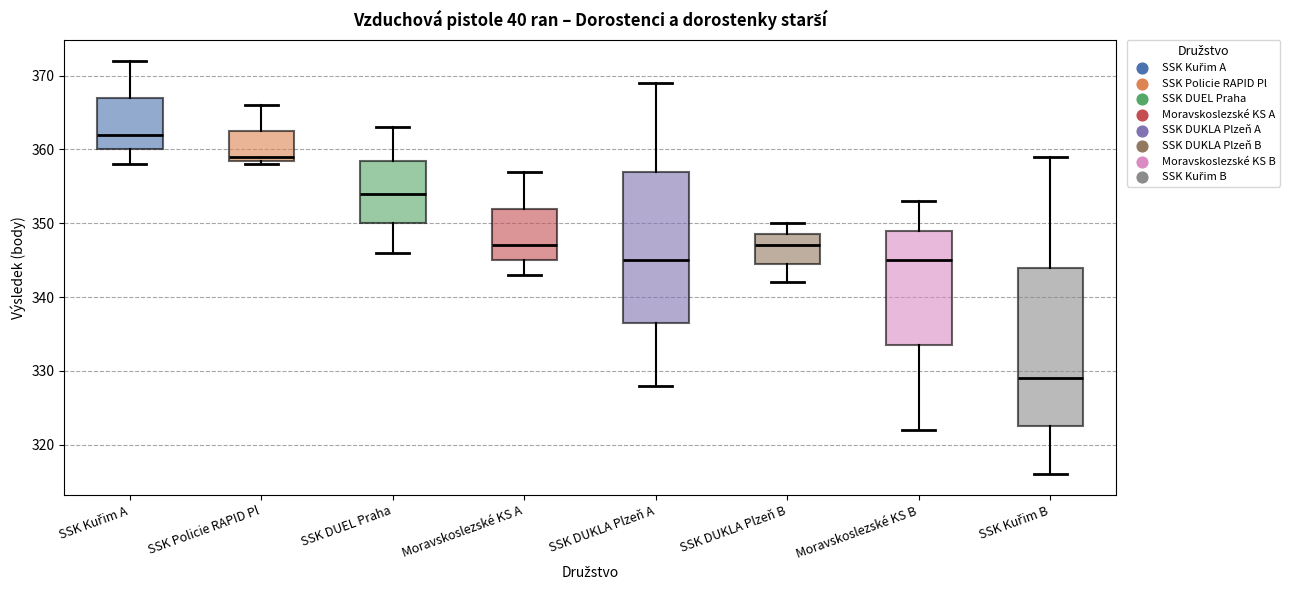

Reading left to right, transcribe this box plot: for each box, give where its median line is, the range the box spans, and where its two whiskers end, as read against the y-axis. The values are not printed on the chart, so give them approximately, as read against the axis.

SSK Kuřim A: median 362, box 360 to 367, whiskers 358 to 372
SSK Policie RAPID Pl: median 359 (just above the box's lower edge), box 359 to 363, whiskers 358 to 366
SSK DUEL Praha: median 354, box 350 to 359, whiskers 346 to 363
Moravskoslezské KS A: median 347, box 345 to 352, whiskers 343 to 357
SSK DUKLA Plzeň A: median 345, box 337 to 357, whiskers 328 to 369
SSK DUKLA Plzeň B: median 347, box 345 to 349, whiskers 342 to 350
Moravskoslezské KS B: median 345, box 334 to 349, whiskers 322 to 353
SSK Kuřim B: median 329, box 323 to 344, whiskers 316 to 359